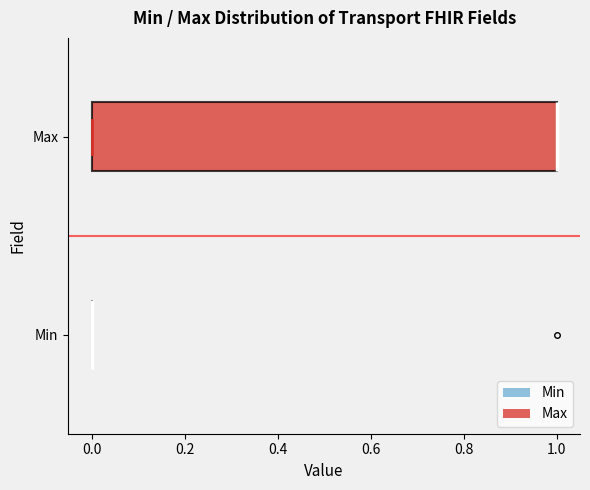

Which box is the widest, from its left edge to its right edge?

Max